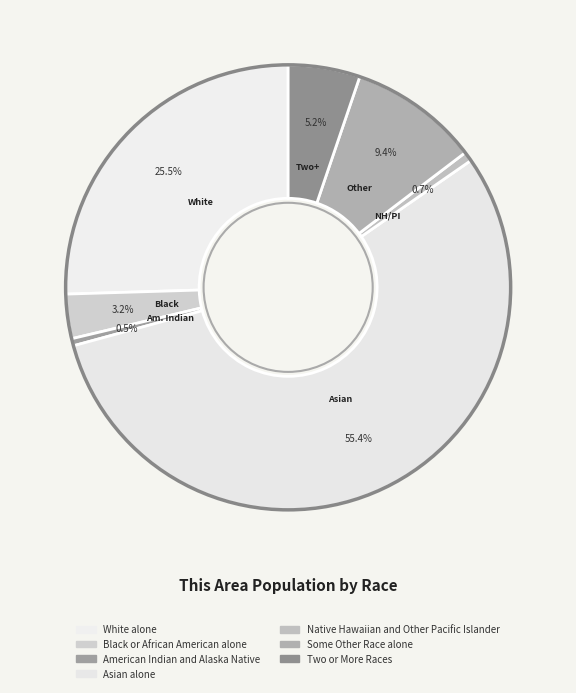

Is the sum of Native Hawaiian and Other Pacific Islander and American Indian and Alaska Native greater than half?

No